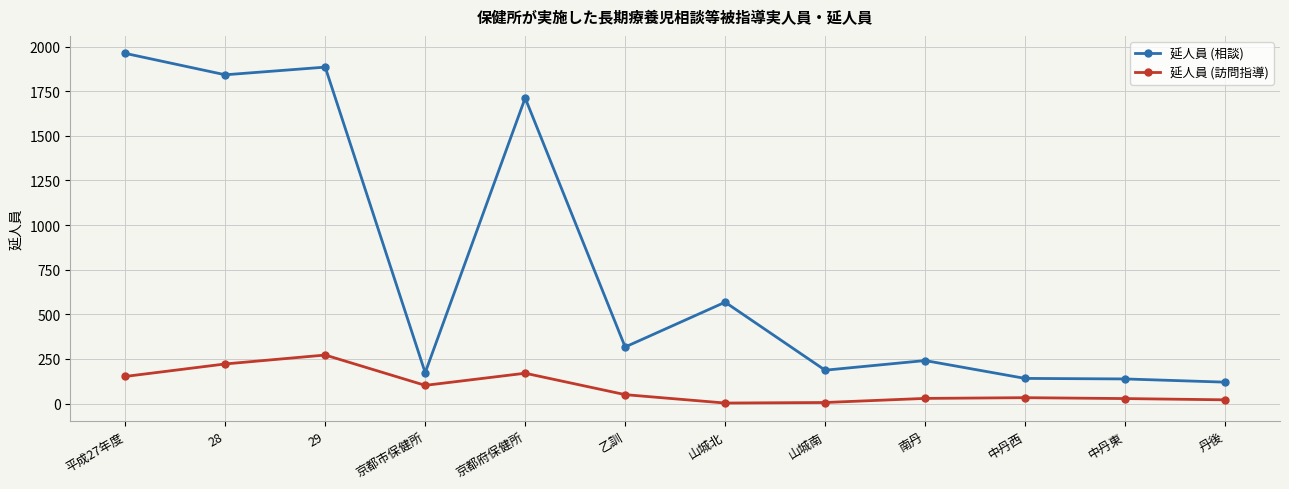

True or false: 延人員 (相談) and 延人員 (訪問指導) cross at least once.

False